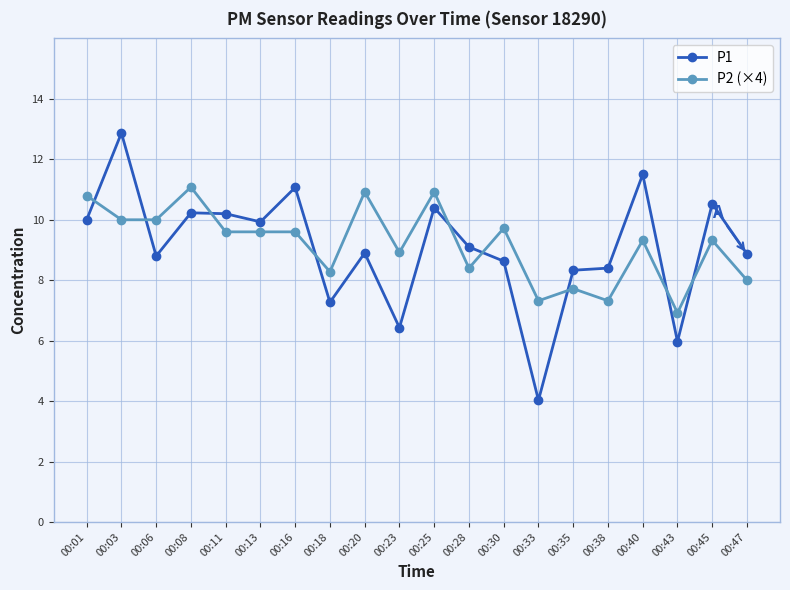

How many intersections are there between P1 and P2 (×4)?

9